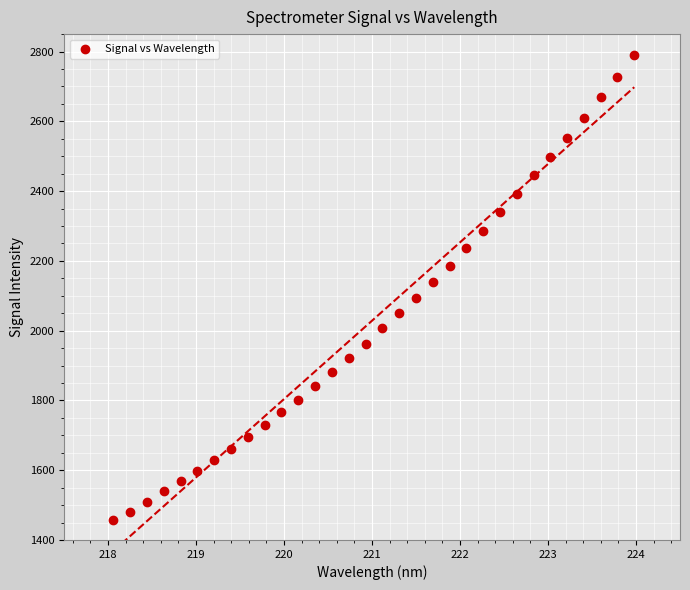

What is the range of X values (max minus min)?

5.9